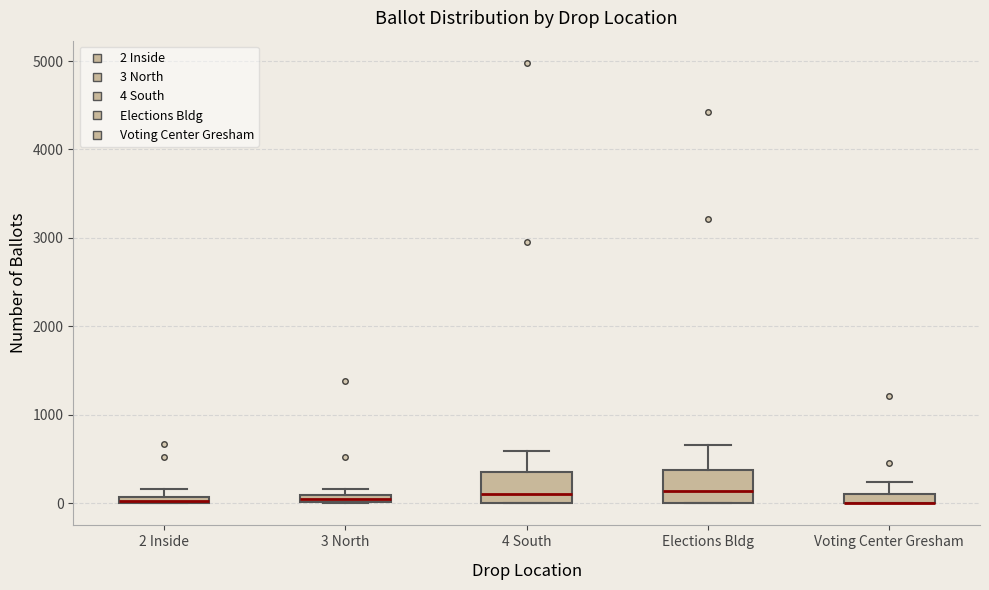

Where does the upper whisker of the box for Voting Center Gresham end on the y-axis? The values are not printed on the chart, so give them approximately, as read against the axis.

200